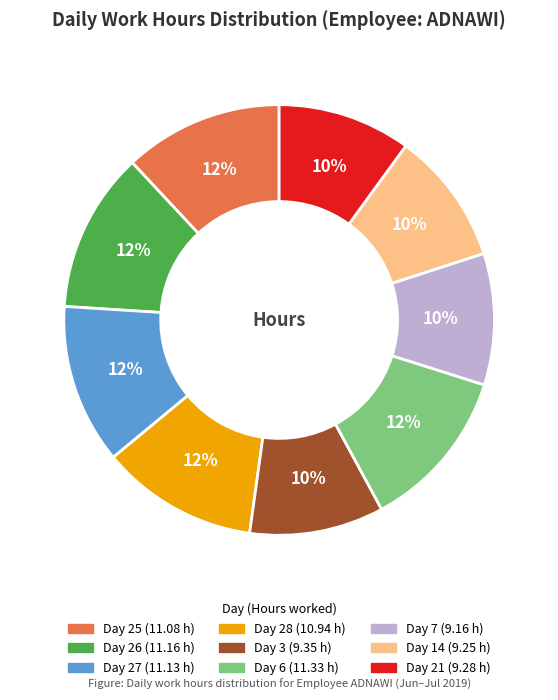

Count the number of slices in the pie.

9